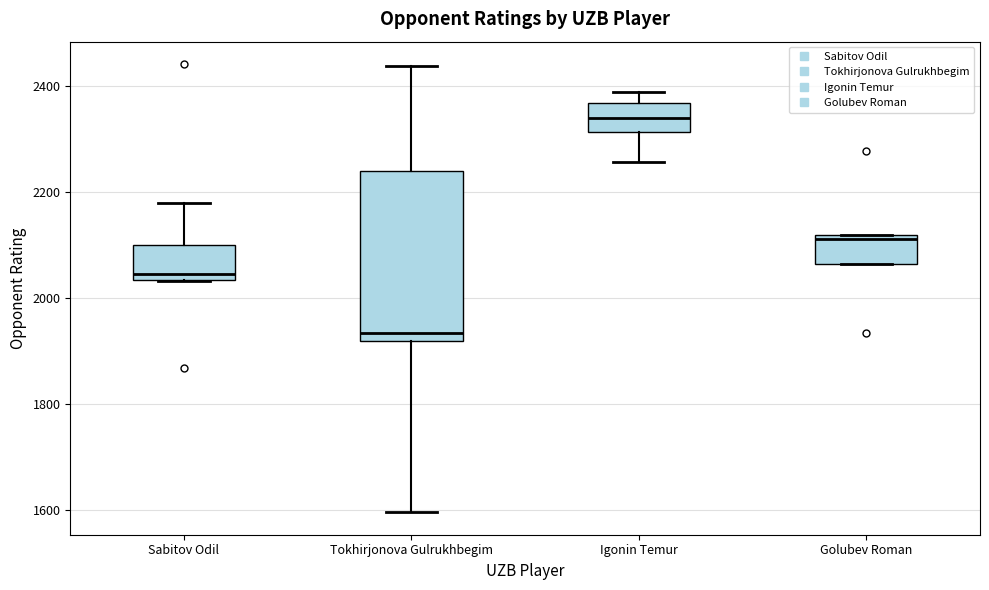

Reading left to right, transcribe this box plot: for each box, give where its median line is, the range the box spans, and where its two whiskers end, as read against the y-axis. The values are not printed on the chart, so give them approximately, as read against the axis.

Sabitov Odil: median 2040 (just above the box's lower edge), box 2040 to 2100, whiskers 2040 to 2180
Tokhirjonova Gulrukhbegim: median 1940, box 1920 to 2240, whiskers 1600 to 2440
Igonin Temur: median 2340, box 2320 to 2360, whiskers 2260 to 2400
Golubev Roman: median 2120 (just below the box's upper edge), box 2060 to 2120, whiskers 2060 to 2120